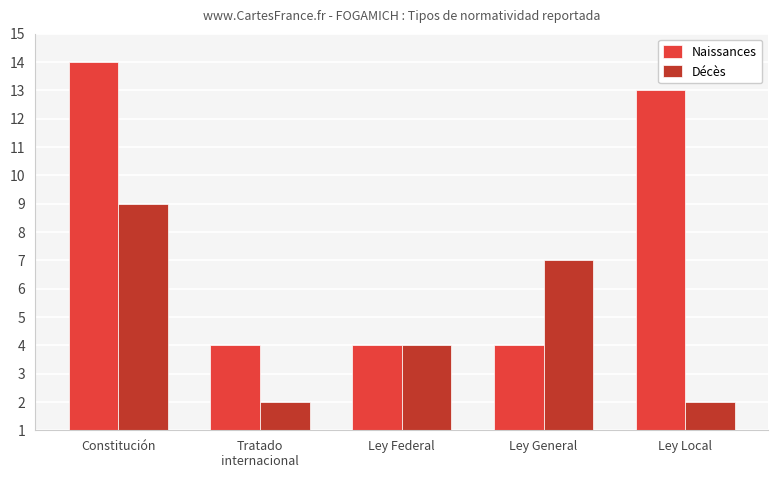

At Tratado
internacional, list the series in order from smallest to largest.

Décès, Naissances